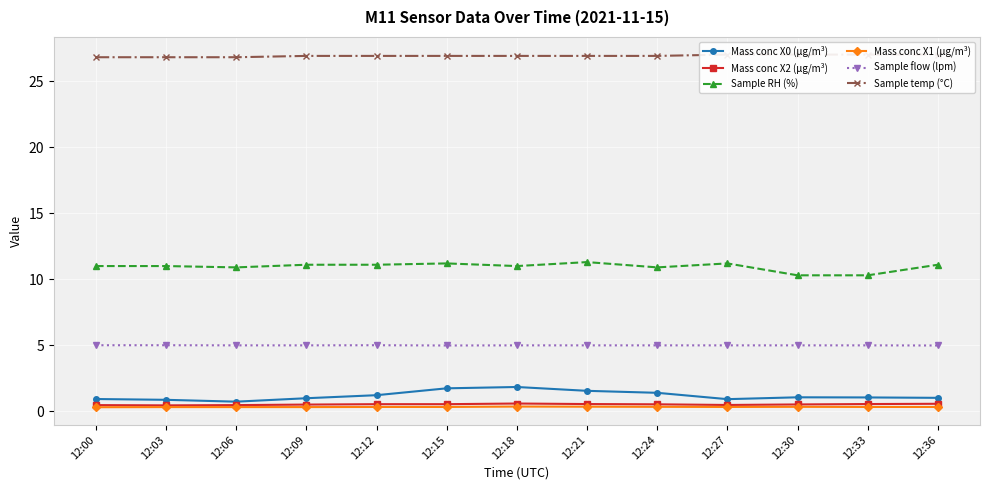

True or false: Mass conc X2 (μg/m³) and Sample flow (lpm) intersect in this chart.

False